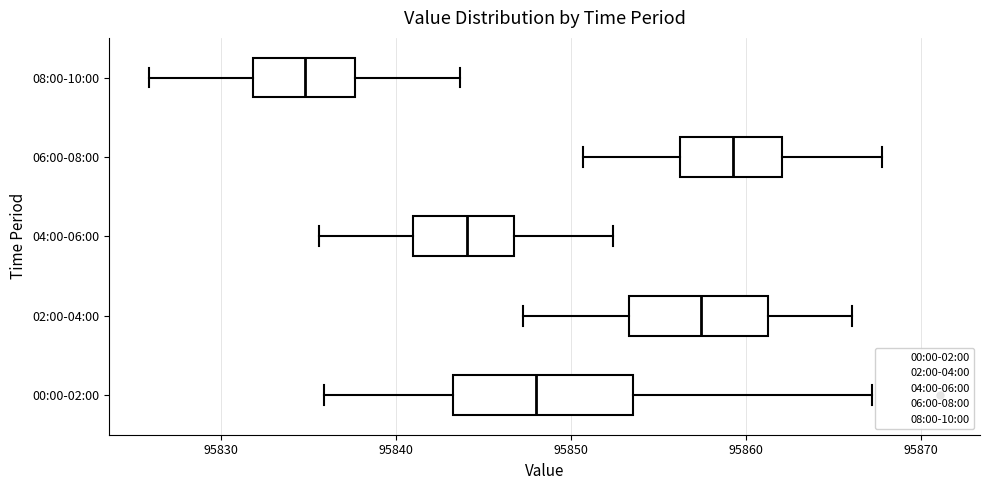

Which box has the furthest to the left median line?

08:00-10:00